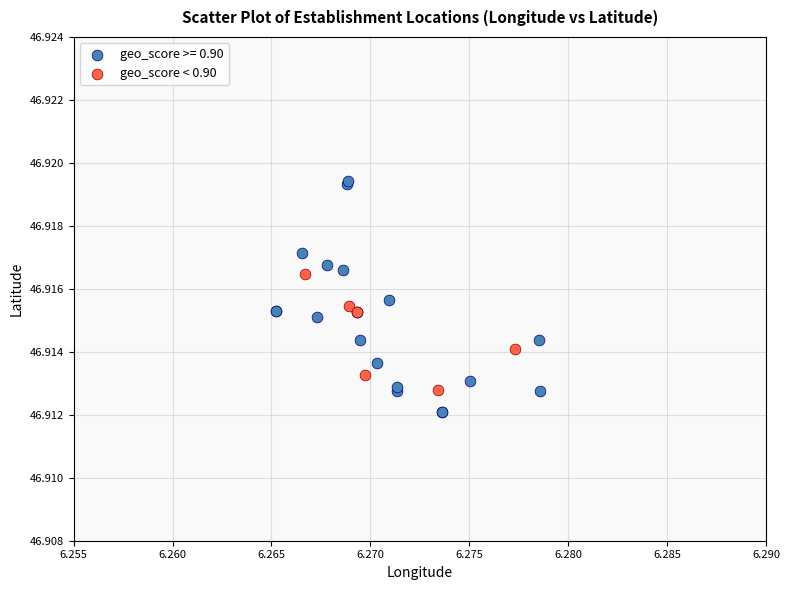

Which series has the widest spread of Y values?

geo_score >= 0.90